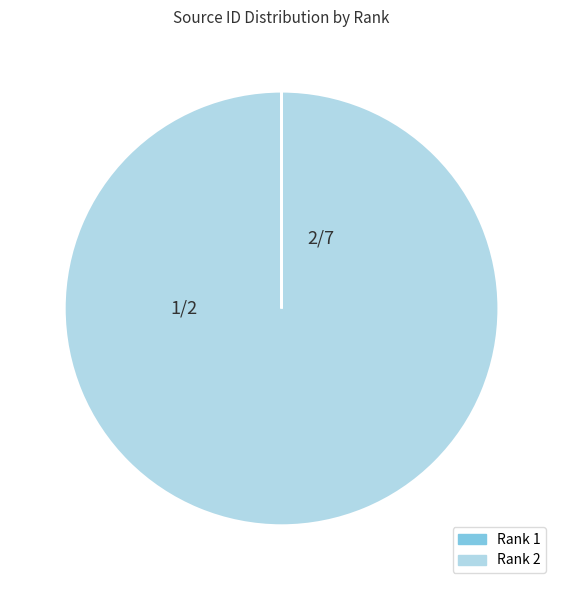

Is it true that Rank 2 is 100% of the pie?

True